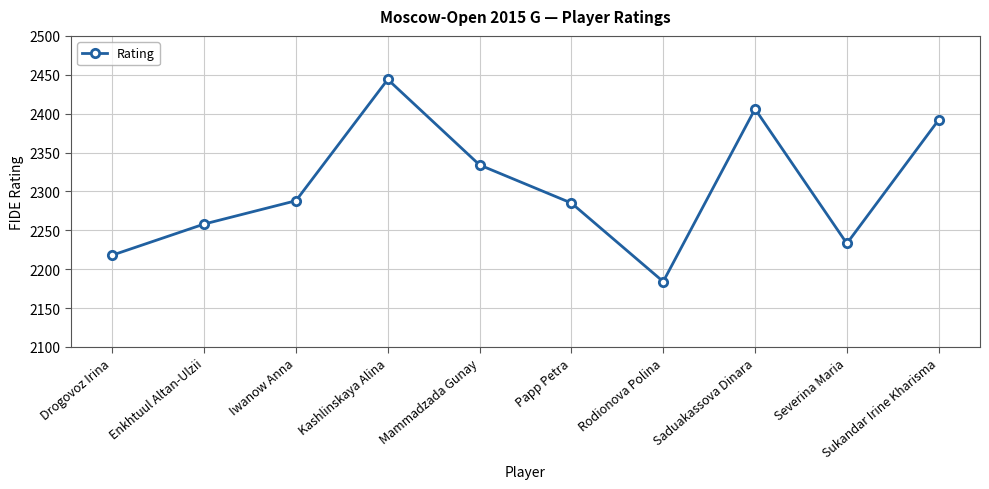

True or false: the data shows 2392 at Sukandar Irine Kharisma.

True